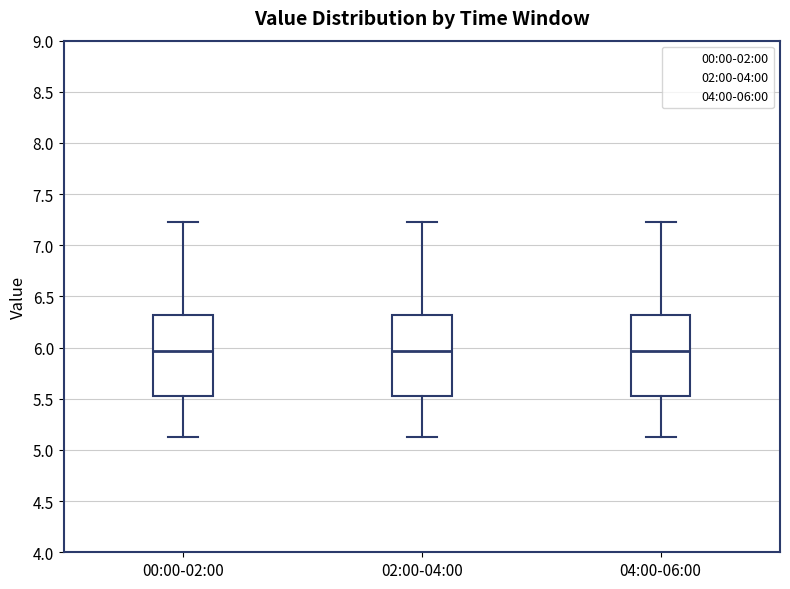

Where does the median line of the box for 02:00-04:00 sit on the y-axis? The values are not printed on the chart, so give them approximately, as read against the axis.

5.95